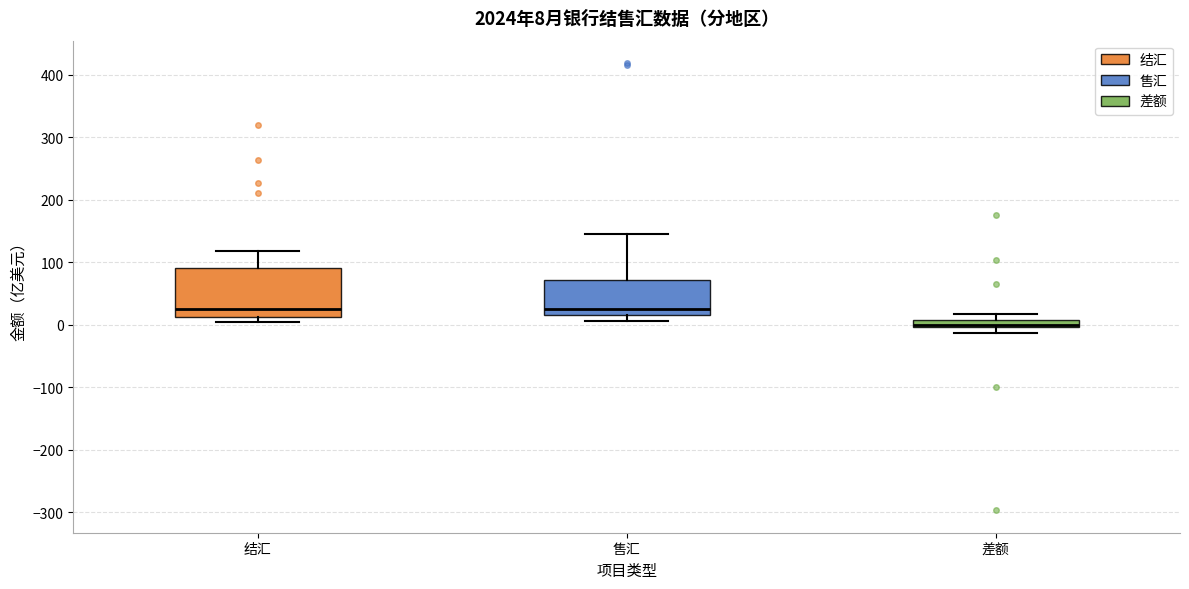

Which box is the tallest, from its lower edge to its upper edge?

结汇